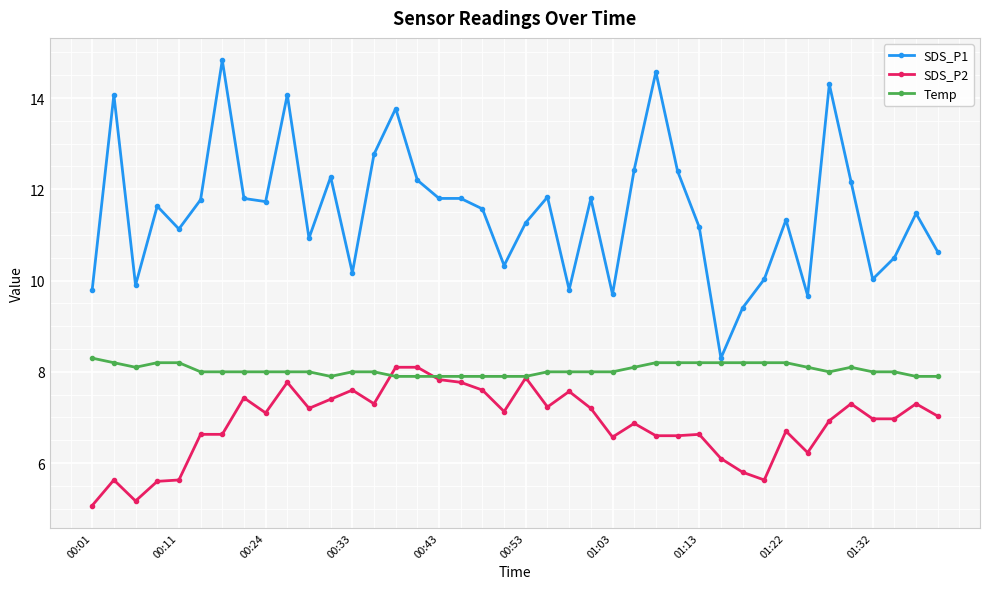

List the series in order of their overall mean, highest first.

SDS_P1, Temp, SDS_P2